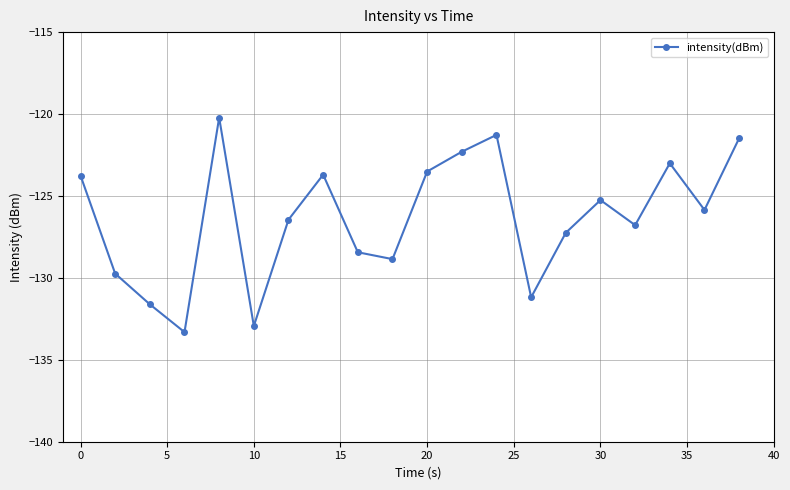

What is the average value?

-126.3